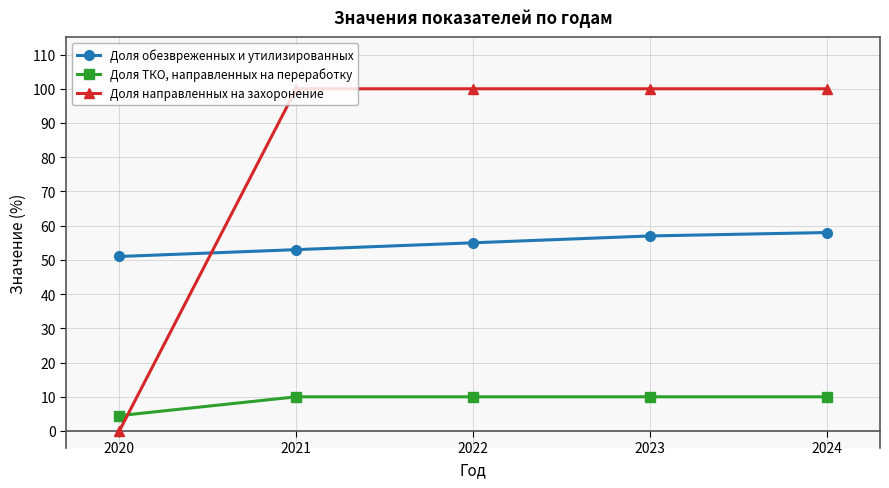

What is the spread (max minus min) of values at 2020?

51.0